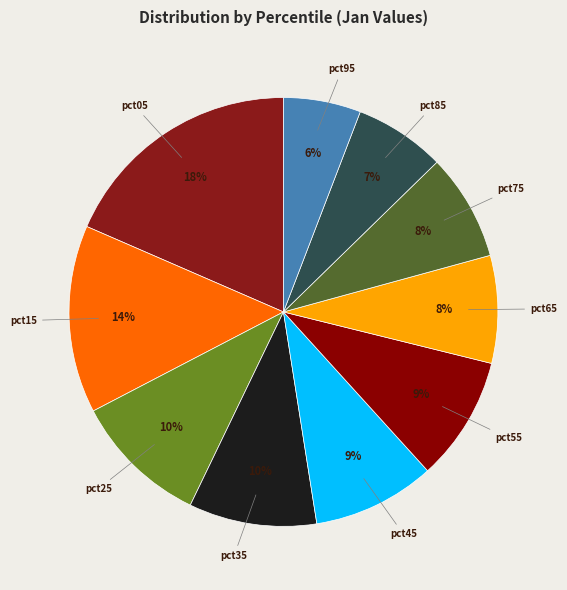

To the nearest percent, what is the combined percentage of pct65 and pct75?

16%